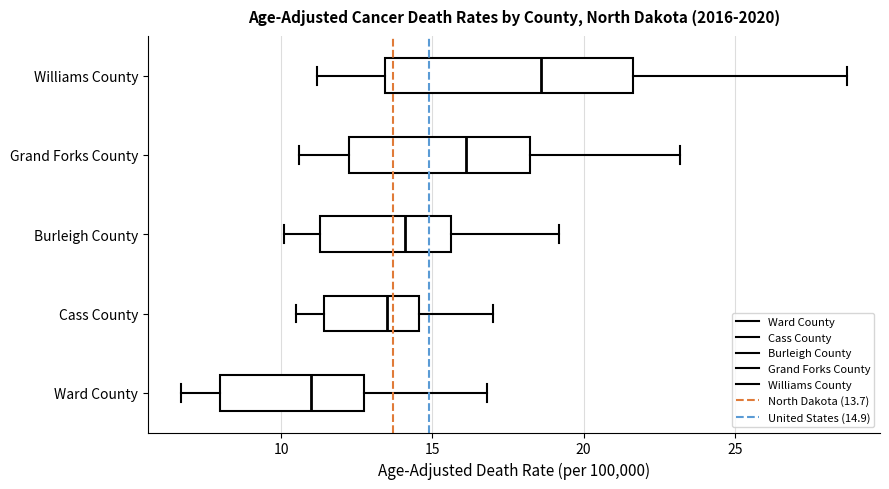

Which box's median line is the furthest to the left?

Ward County